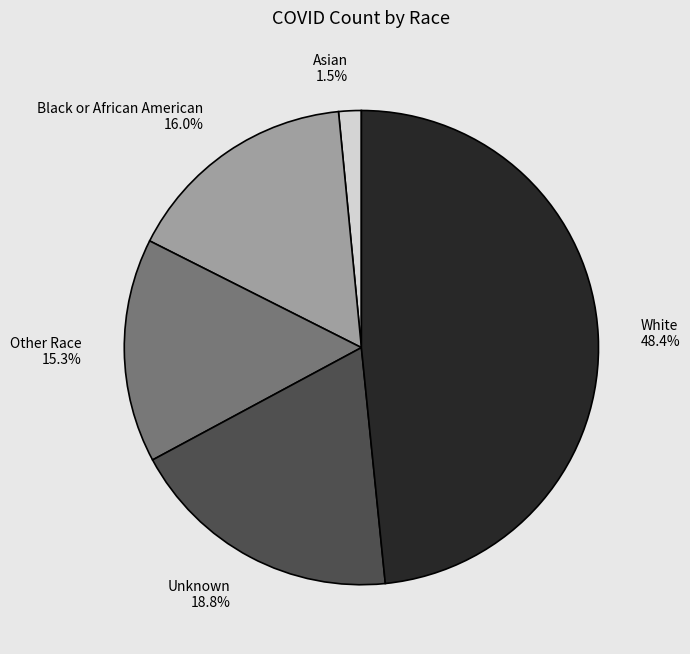

Rank the categories by value from highest to lowest.

White, Unknown, Black or African American, Other Race, Asian